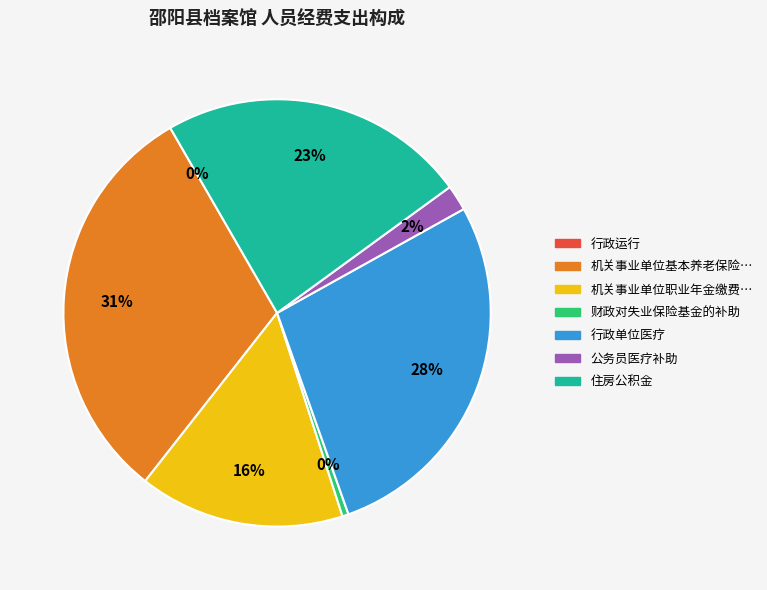

Is there a majority slice in this chart?

No